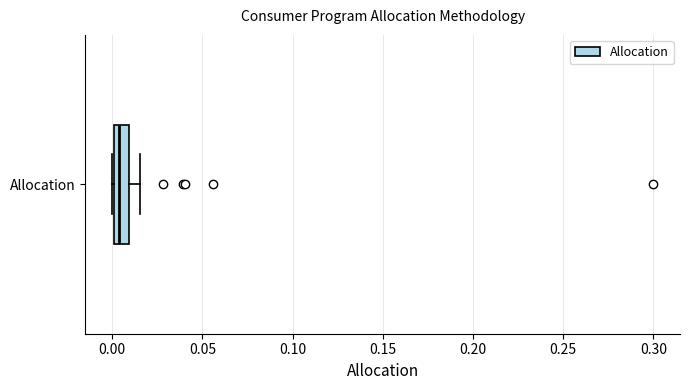

Read this box plot against the x-axis: the position of the median line, the range covered by the box, and the ends of both whiskers. The values are not printed on the chart, so give them approximately, as read against the axis.

median 0.005, box 0.000 to 0.010, whiskers 0.000 to 0.015